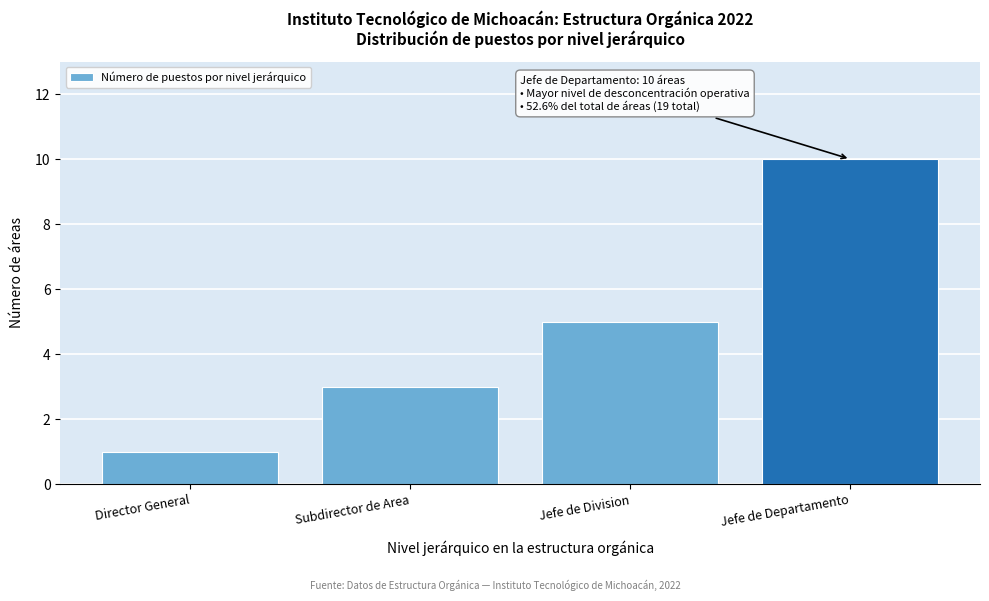

Reading left to right, what are all the values shown in this chart?

1	3	5	10